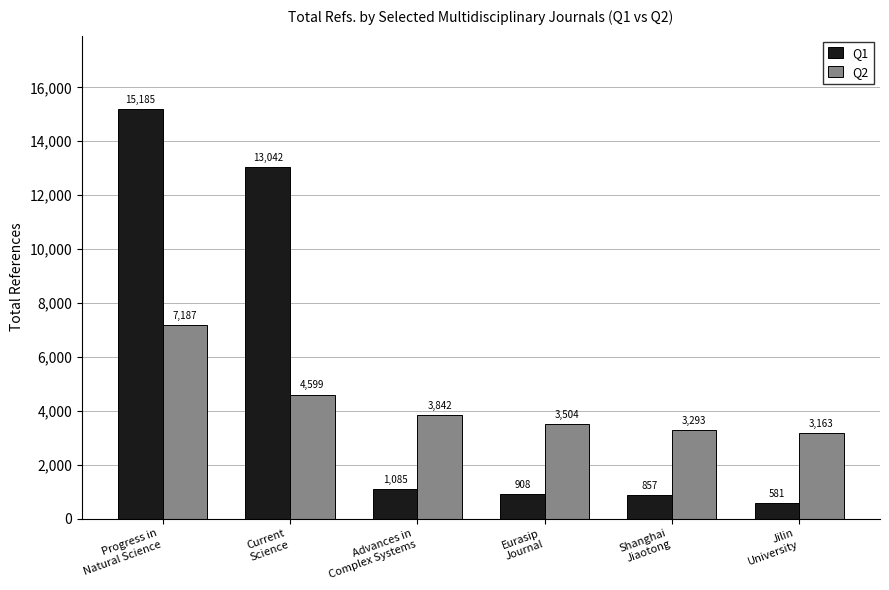

What position from the left is Advances in
Complex Systems?

3